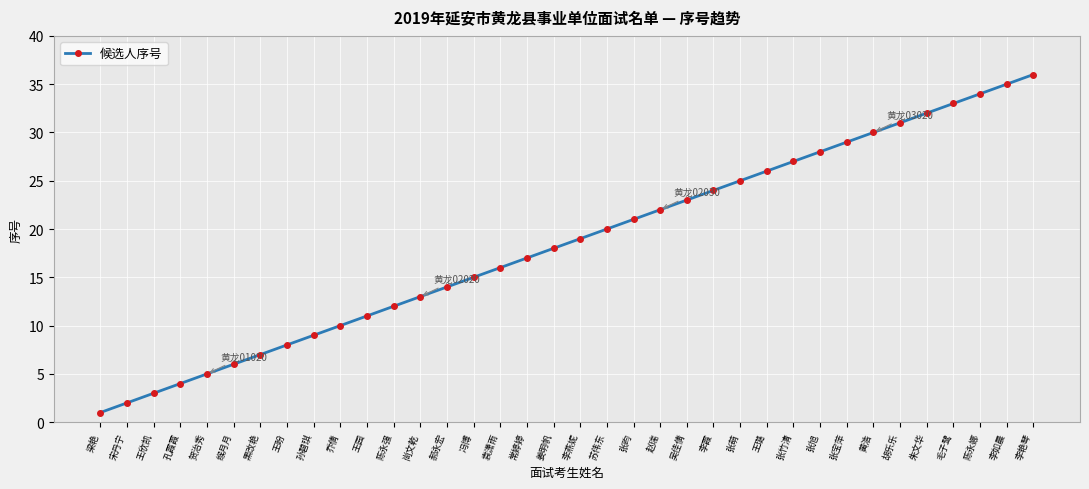

At which label is the value closest to 18?

姜明帆